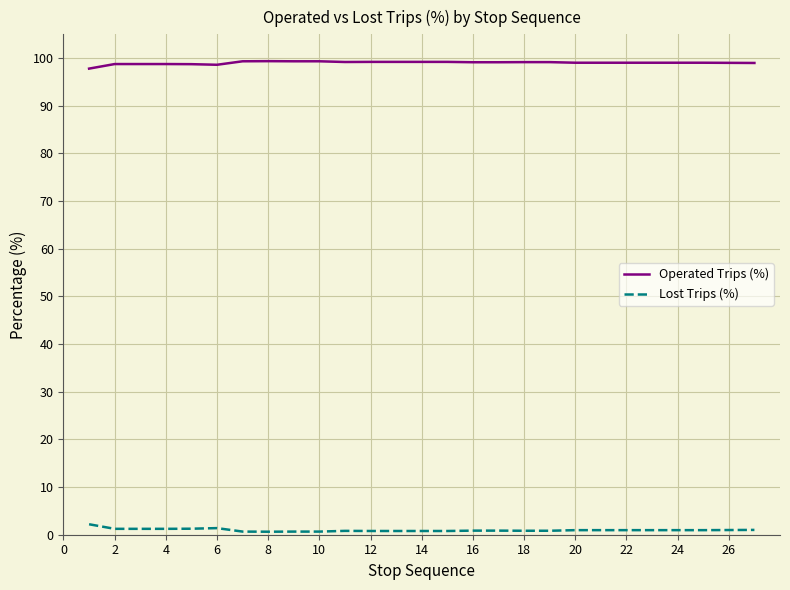

What is the maximum value for Lost Trips (%)?

2.2